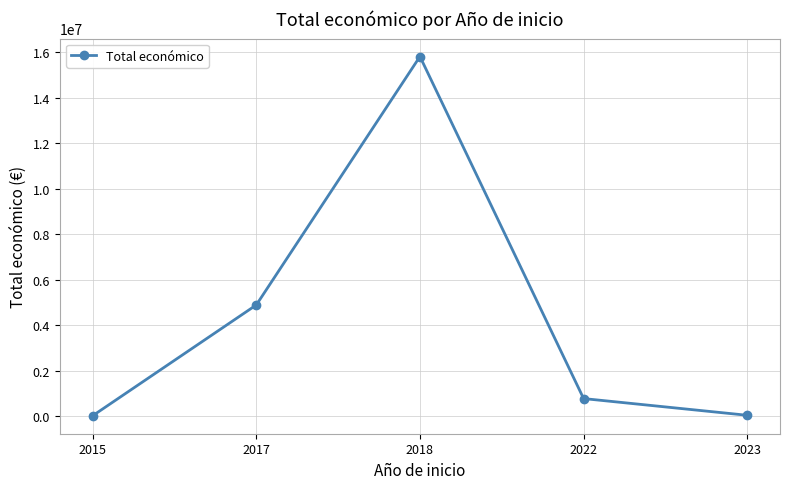

The value at 2017 is 4891557. True or false?

True